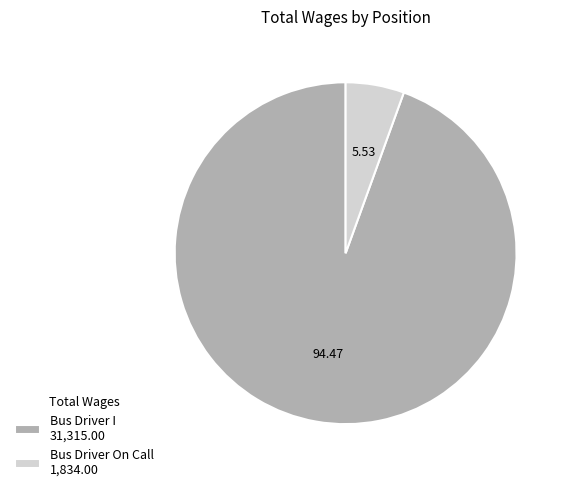

Count the number of slices in the pie.

2